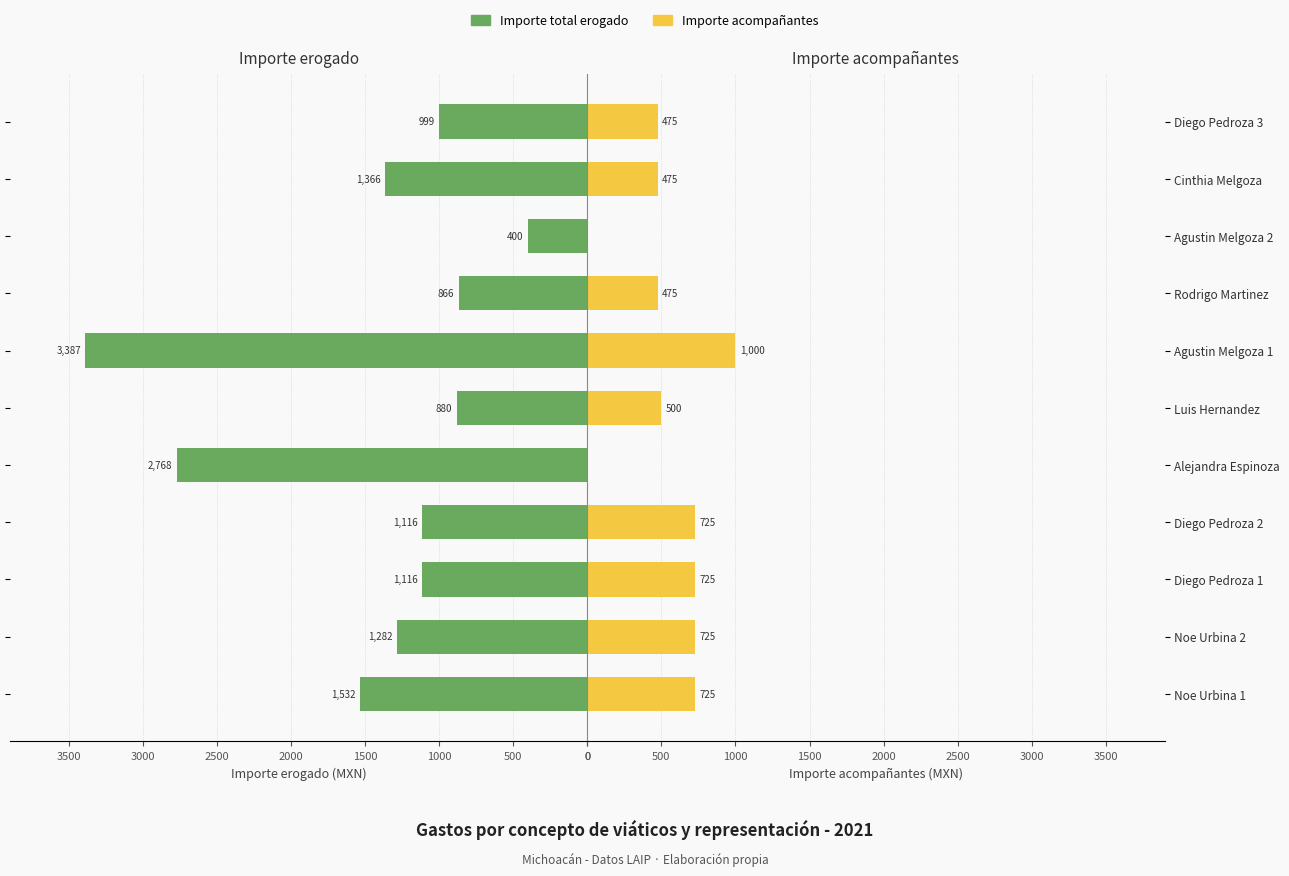

Which series has the largest total across all categories?

Importe total erogado